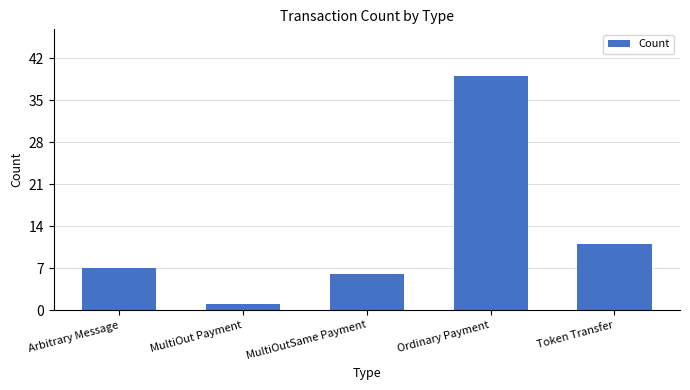

Does the chart contain stacked bars?

No